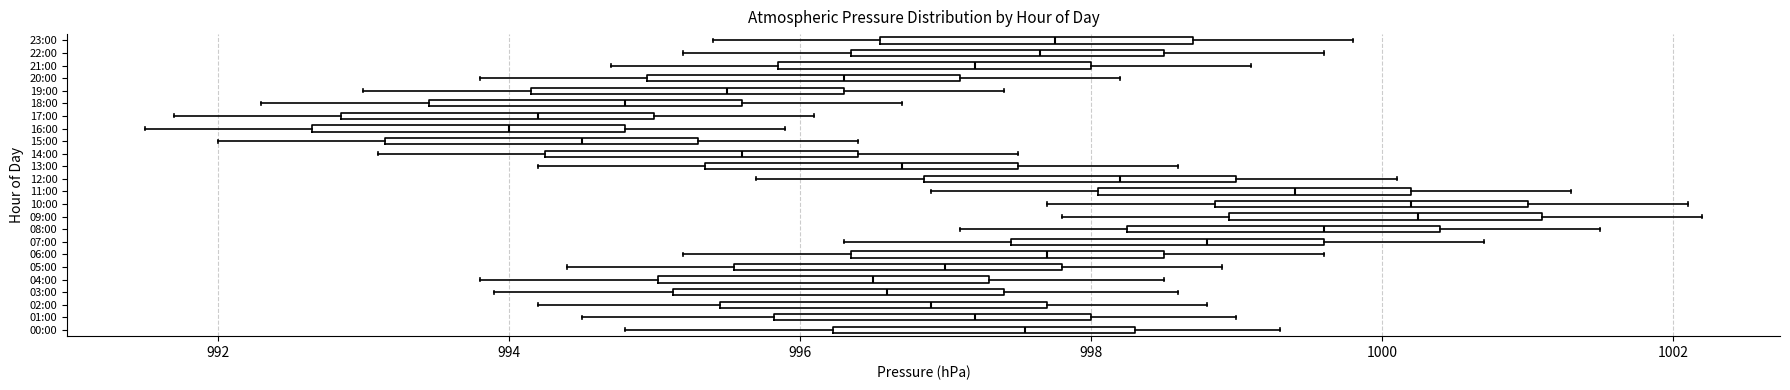

Reading bottom to top, transcribe this box plot: for each box, give where its median line is, the range the box spans, and where its two whiskers end, as read against the x-axis. The values are not printed on the chart, so give them approximately, as read against the axis.

00:00: median 997.6, box 996.2 to 998.4, whiskers 994.8 to 999.4
01:00: median 997.2, box 995.8 to 998.0, whiskers 994.6 to 999.0
02:00: median 997.0, box 995.4 to 997.8, whiskers 994.2 to 998.8
03:00: median 996.6, box 995.2 to 997.4, whiskers 994.0 to 998.6
04:00: median 996.6, box 995.0 to 997.4, whiskers 993.8 to 998.6
05:00: median 997.0, box 995.6 to 997.8, whiskers 994.4 to 999.0
06:00: median 997.8, box 996.4 to 998.6, whiskers 995.2 to 999.6
07:00: median 998.8, box 997.4 to 999.6, whiskers 996.4 to 1000.8
08:00: median 999.6, box 998.2 to 1000.4, whiskers 997.2 to 1001.6
09:00: median 1000.2, box 999.0 to 1001.2, whiskers 997.8 to 1002.2
10:00: median 1000.2, box 998.8 to 1001.0, whiskers 997.8 to 1002.2
11:00: median 999.4, box 998.0 to 1000.2, whiskers 997.0 to 1001.4
12:00: median 998.2, box 996.8 to 999.0, whiskers 995.8 to 1000.2
13:00: median 996.8, box 995.4 to 997.6, whiskers 994.2 to 998.6
14:00: median 995.6, box 994.2 to 996.4, whiskers 993.2 to 997.6
15:00: median 994.6, box 993.2 to 995.4, whiskers 992.0 to 996.4
16:00: median 994.0, box 992.6 to 994.8, whiskers 991.6 to 996.0
17:00: median 994.2, box 992.8 to 995.0, whiskers 991.8 to 996.2
18:00: median 994.8, box 993.4 to 995.6, whiskers 992.4 to 996.8
19:00: median 995.6, box 994.2 to 996.4, whiskers 993.0 to 997.4
20:00: median 996.4, box 995.0 to 997.2, whiskers 993.8 to 998.2
21:00: median 997.2, box 995.8 to 998.0, whiskers 994.8 to 999.2
22:00: median 997.6, box 996.4 to 998.6, whiskers 995.2 to 999.6
23:00: median 997.8, box 996.6 to 998.8, whiskers 995.4 to 999.8